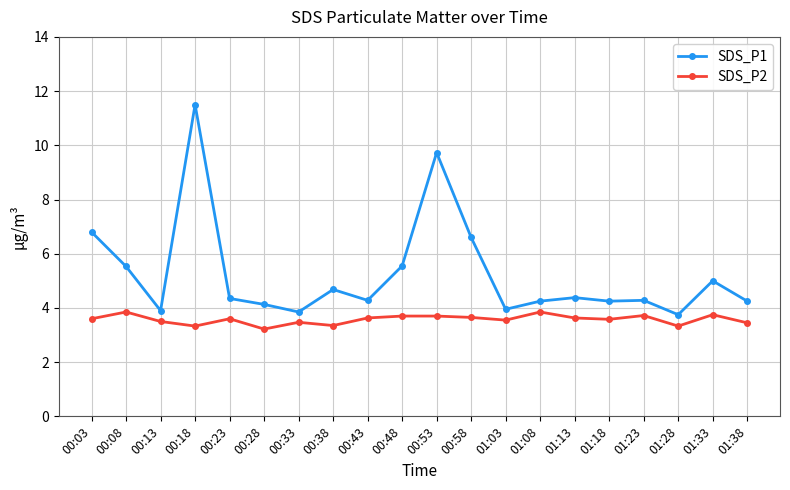

Count the number of data series in this chart.

2